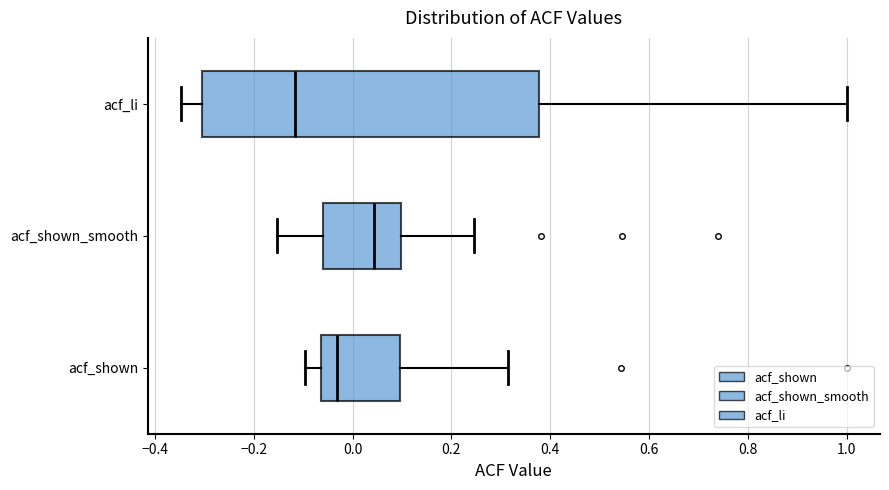

Comparing the boxes themselves (not the whiskers), which one is the widest?

acf_li